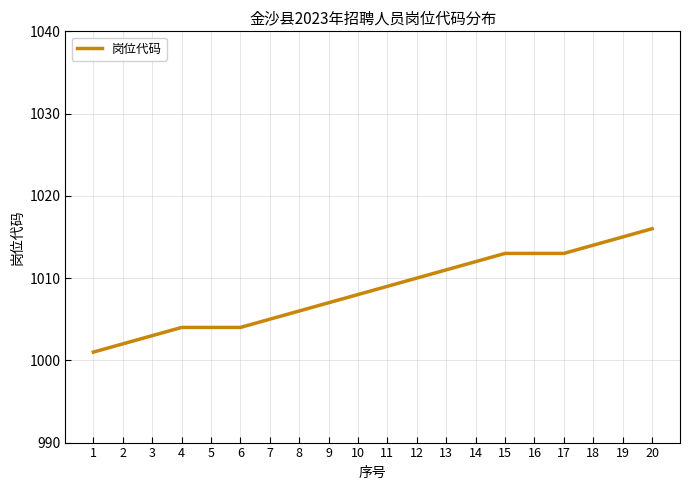

How many series are shown in this chart?

1